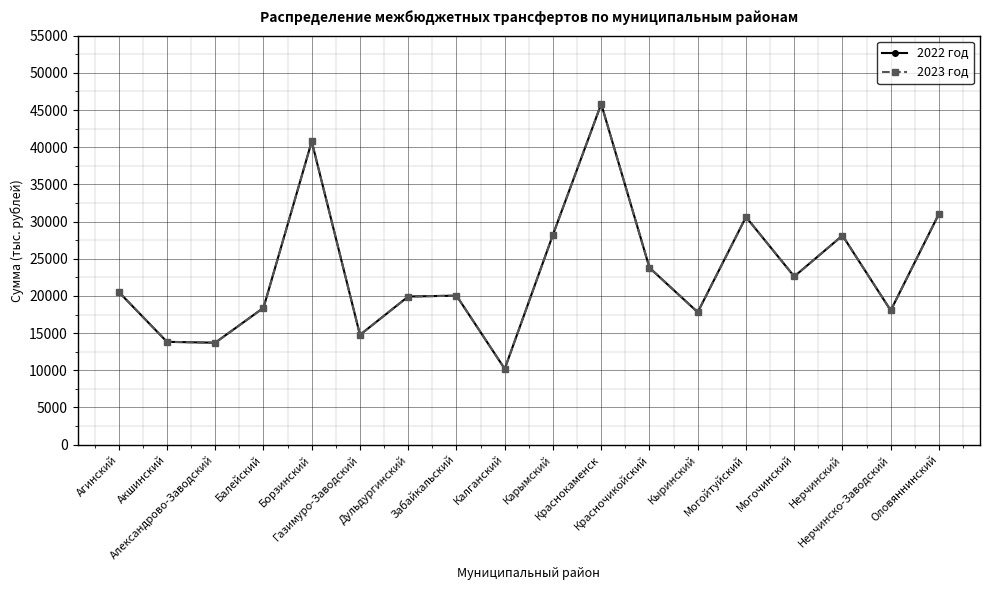

Where is the first local maximum for 2022 год?

Борзинский